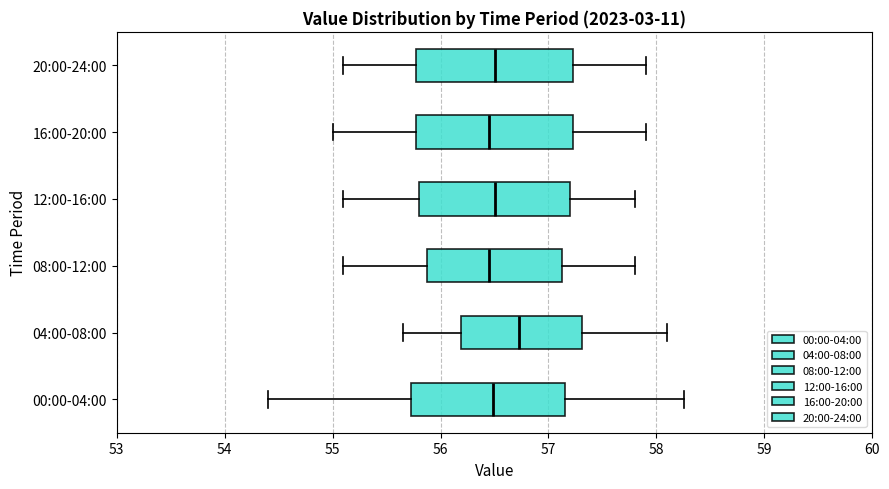

Where is the left edge of the box for 00:00-04:00 on the x-axis? The values are not printed on the chart, so give them approximately, as read against the axis.

55.7